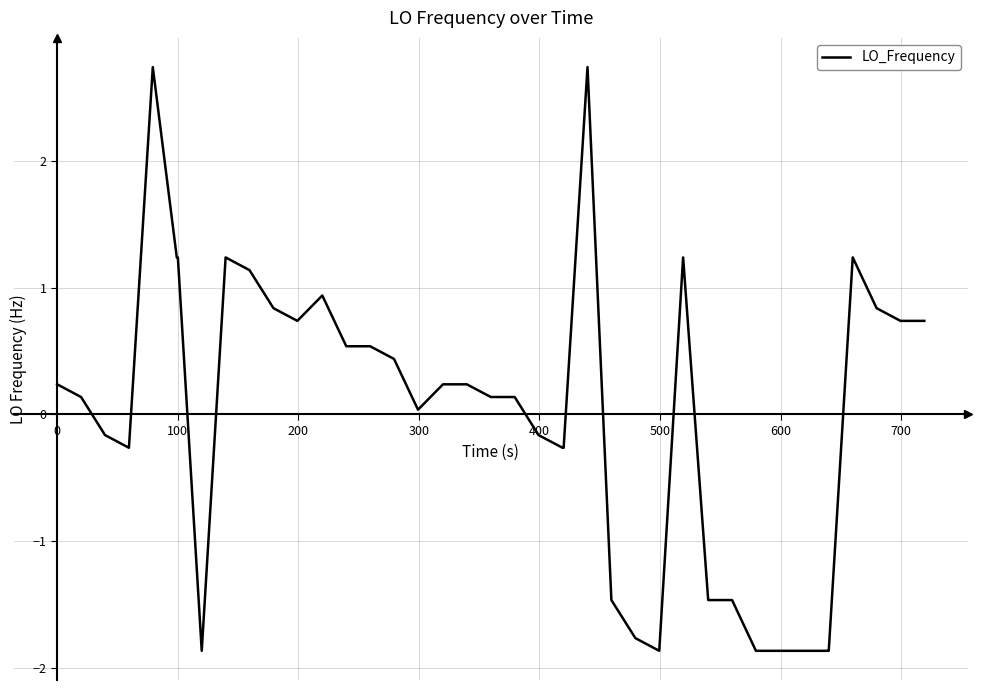

What is the maximum value shown in the chart?

2.7